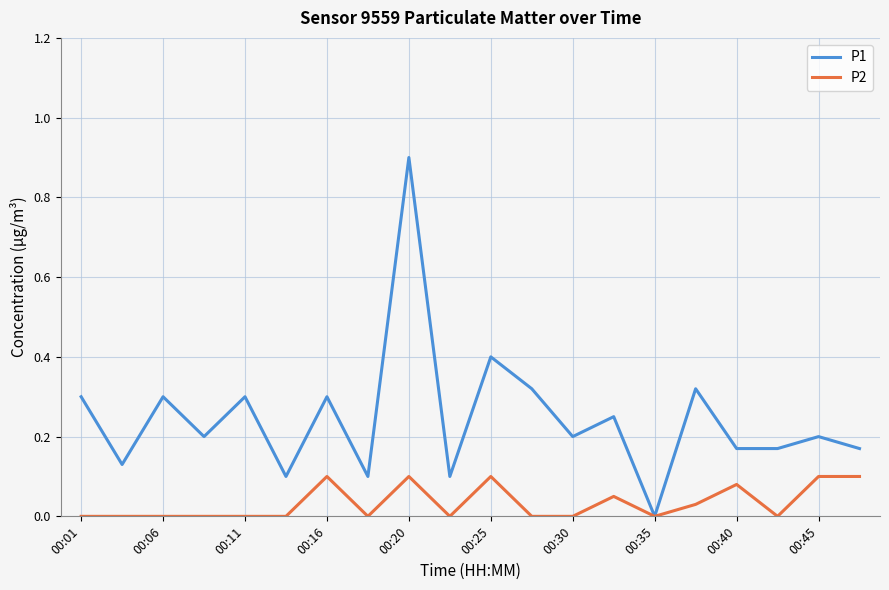

Which series has the largest range (max minus min)?

P1